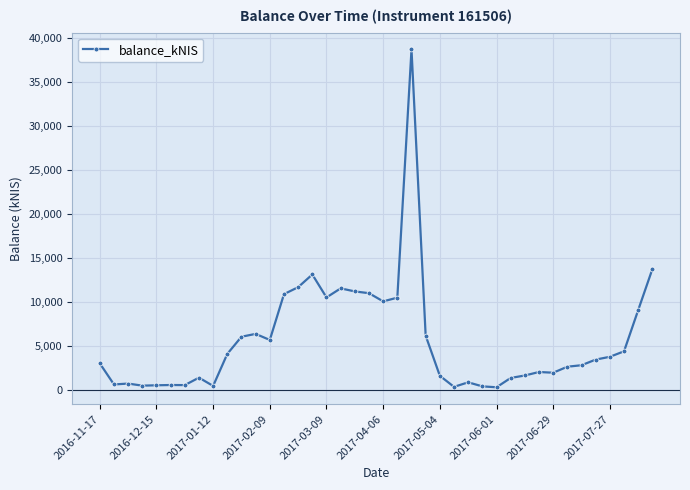

Count the number of data series in this chart.

1